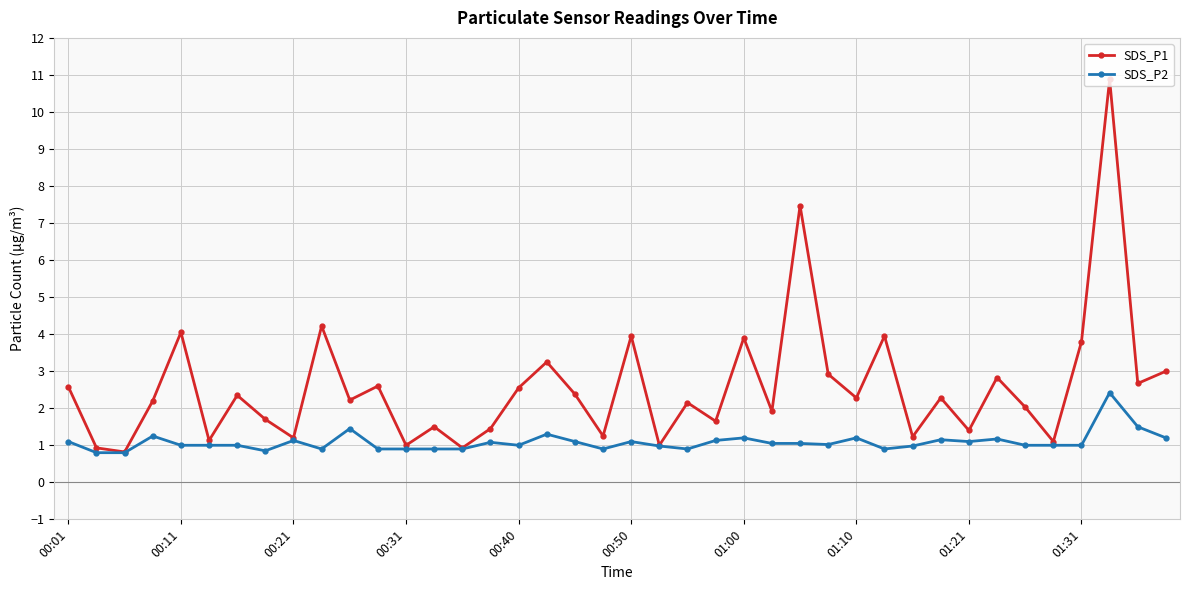

What is the smallest value displayed?

0.8